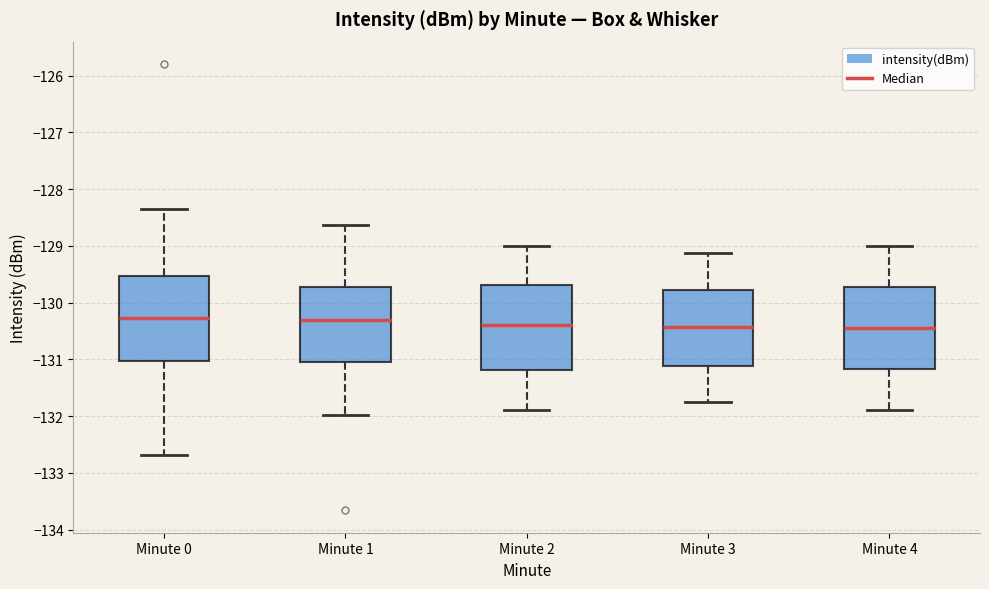

Where does the lower whisker of the box for Minute 1 end on the y-axis? The values are not printed on the chart, so give them approximately, as read against the axis.

-132.0